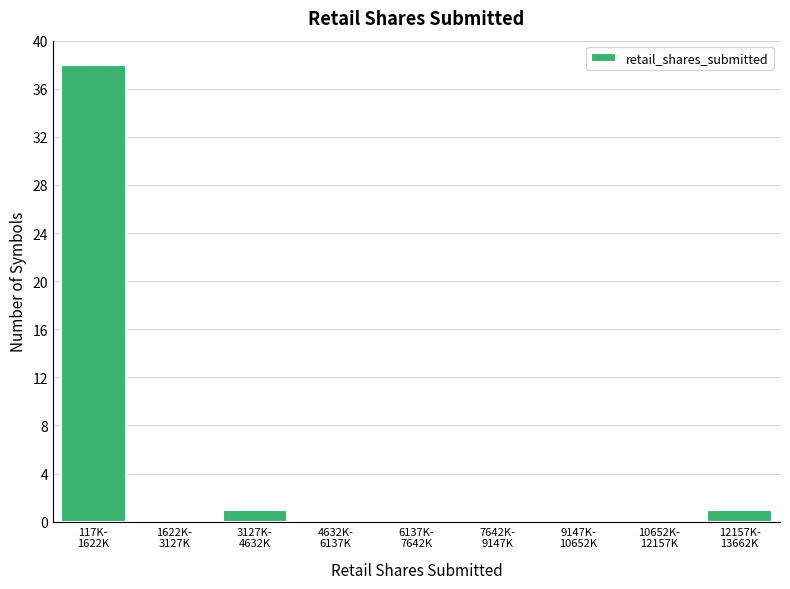

What is the greatest value displayed?

38